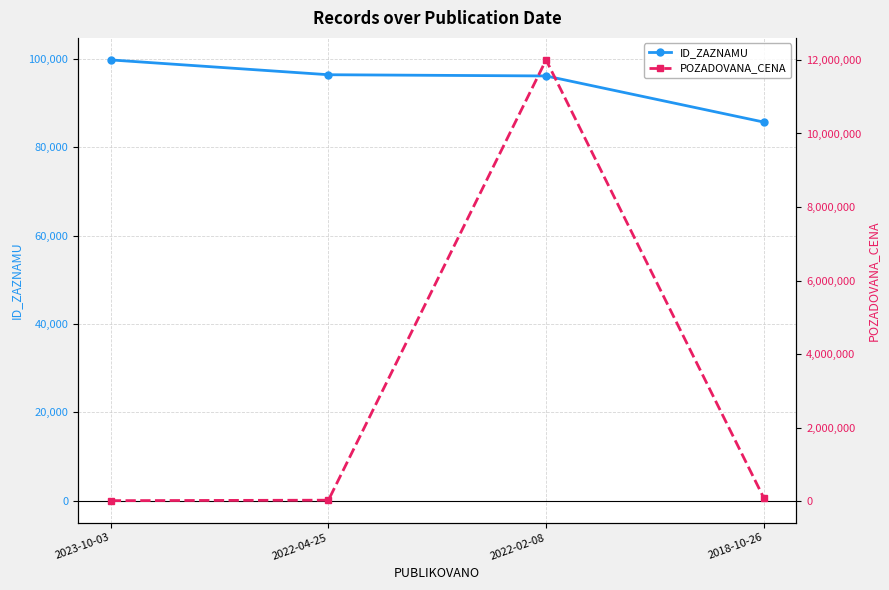

Which series ends up on top after the final intersection of POZADOVANA_CENA and ID_ZAZNAMU?

POZADOVANA_CENA